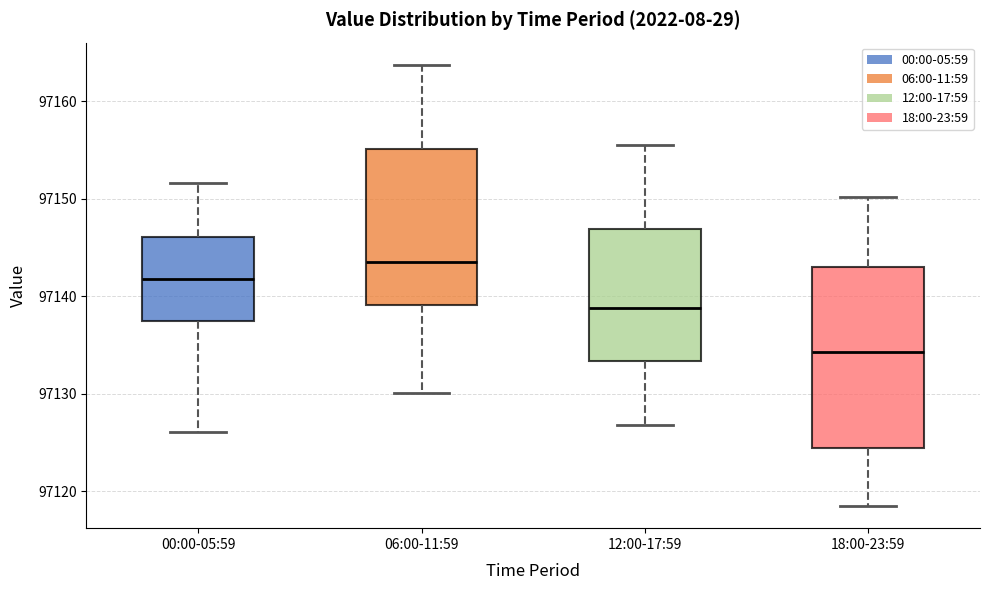

Reading left to right, transcribe this box plot: for each box, give where its median line is, the range the box spans, and where its two whiskers end, as read against the y-axis. The values are not printed on the chart, so give them approximately, as read against the axis.

00:00-05:59: median 97142, box 97138 to 97146, whiskers 97126 to 97152
06:00-11:59: median 97144, box 97139 to 97155, whiskers 97130 to 97164
12:00-17:59: median 97139, box 97133 to 97147, whiskers 97127 to 97156
18:00-23:59: median 97134, box 97124 to 97143, whiskers 97119 to 97150